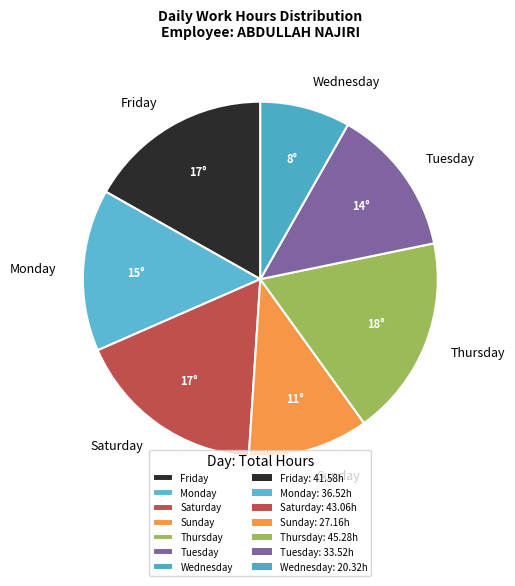

Is it true that Tuesday is 14% of the pie?

True